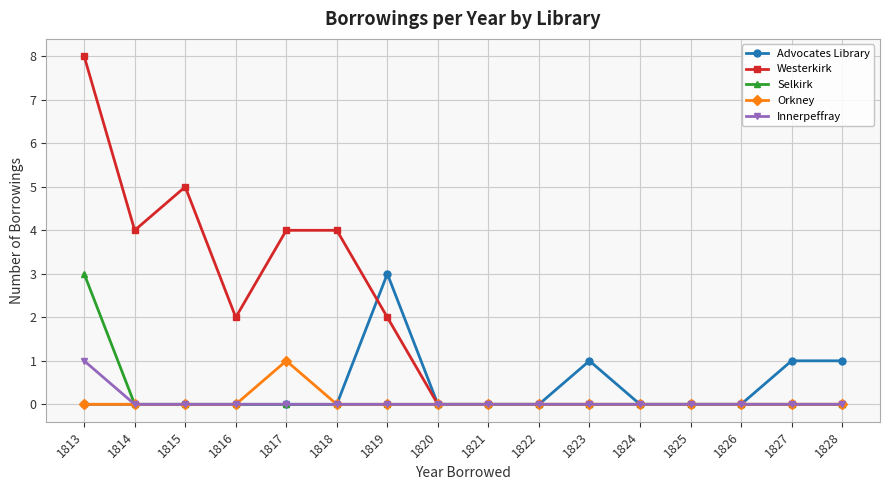

At which category does Westerkirk reach its first local valley?

1814